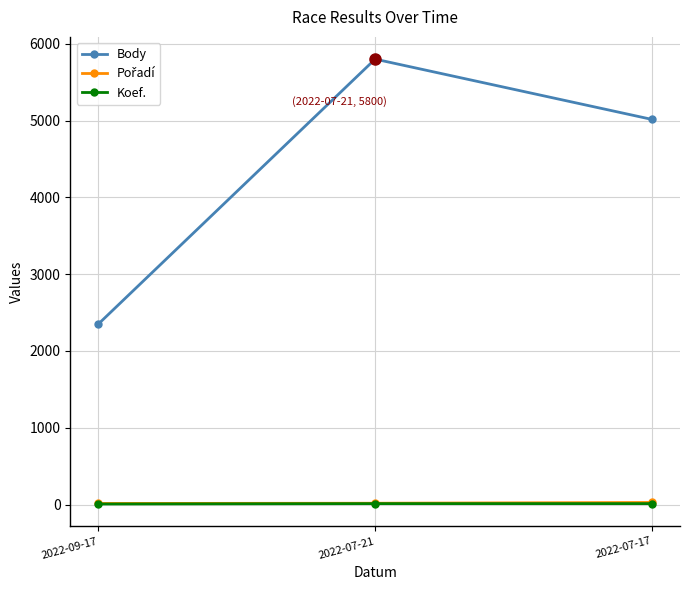

What is the greatest value displayed?

5800